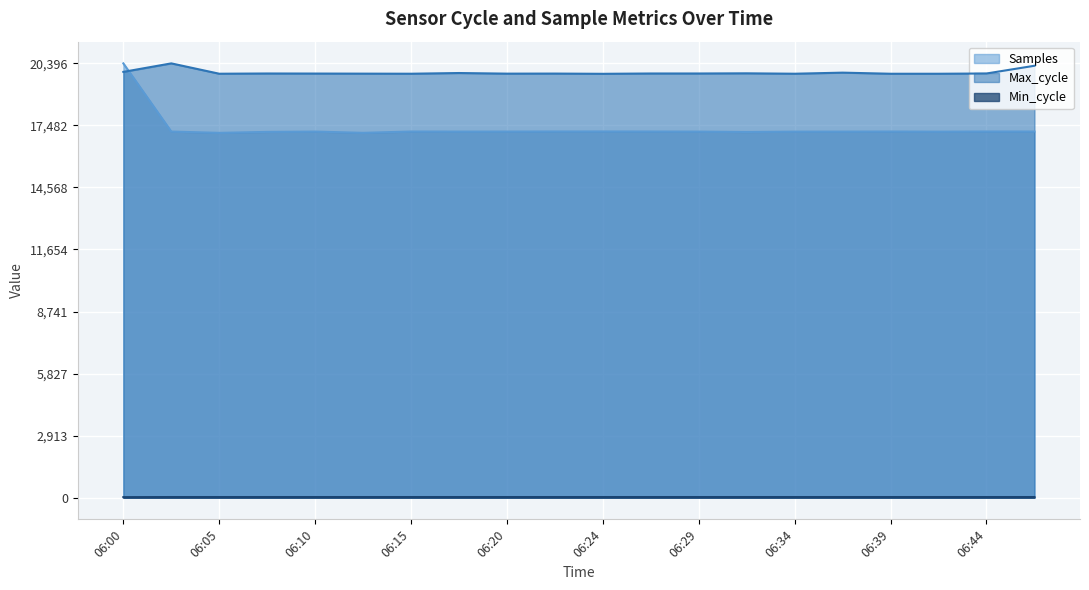

The Samples series shows 24492.8 at 06:34. True or false?

False